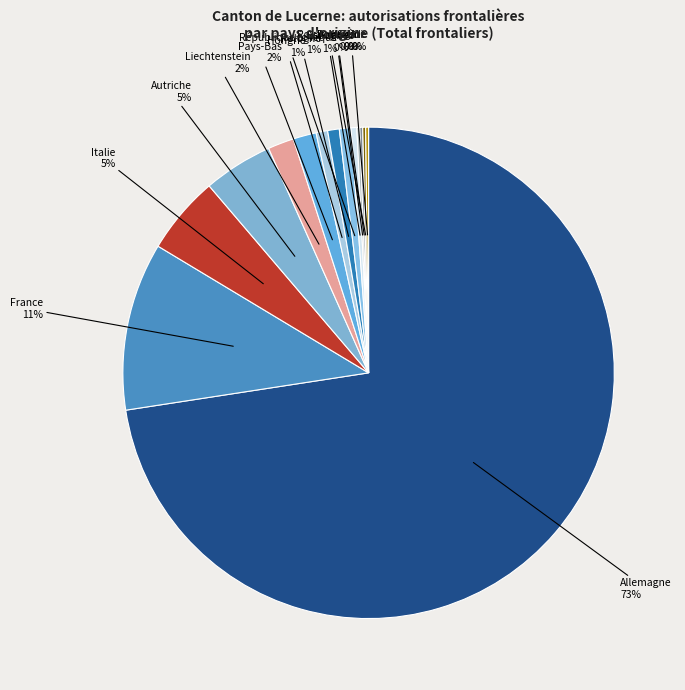

Which category accounts for the majority?

Allemagne